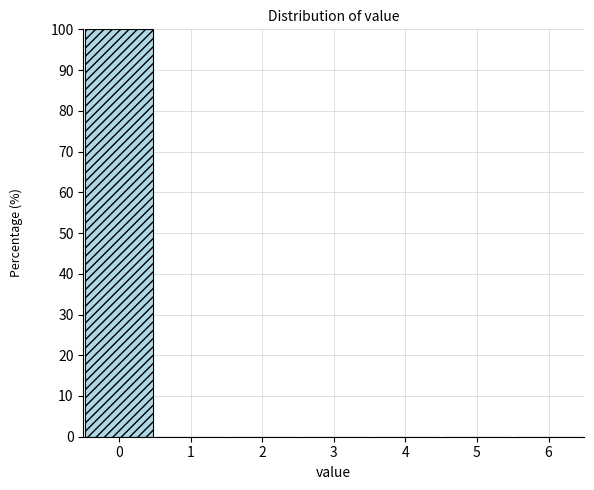

How tall is the bar that spans -0.5 to 0.5 on the x-axis? The values are not printed on the chart, so give them approximately, as read against the axis.

100